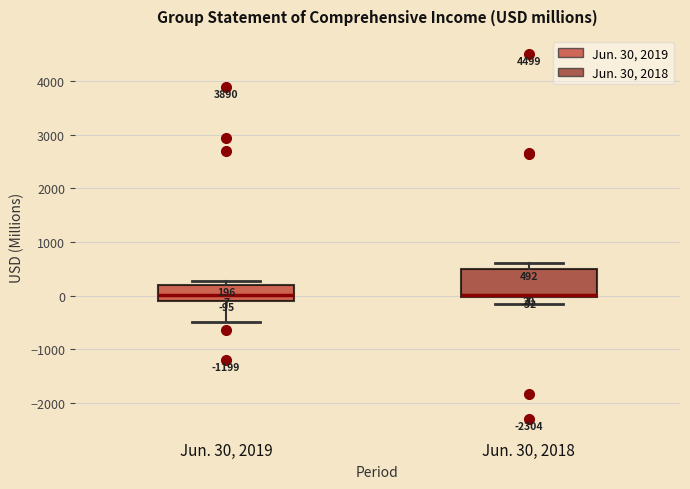

Which box is the tallest, from its lower edge to its upper edge?

Jun. 30, 2018